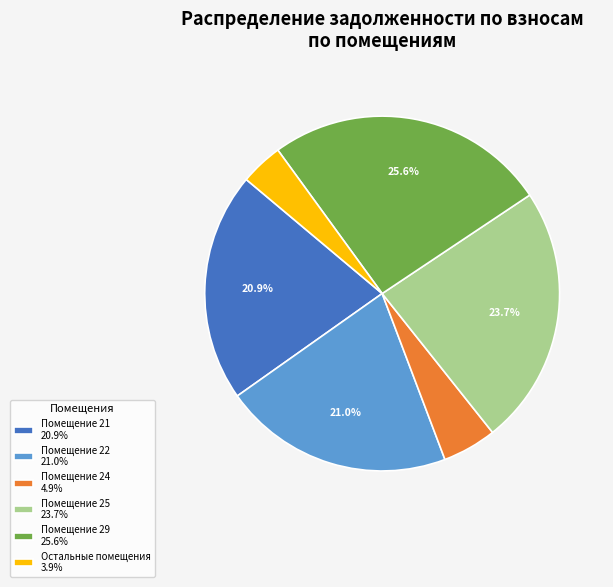

How much of the chart is everything except Помещение 21 20.9%?

79.1%